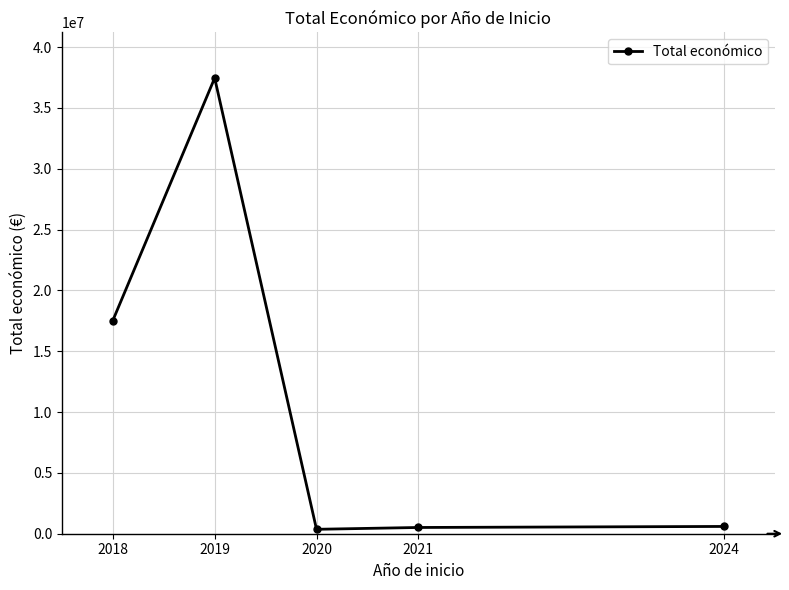

Is it true that the value at 2019 is 66276306?

False